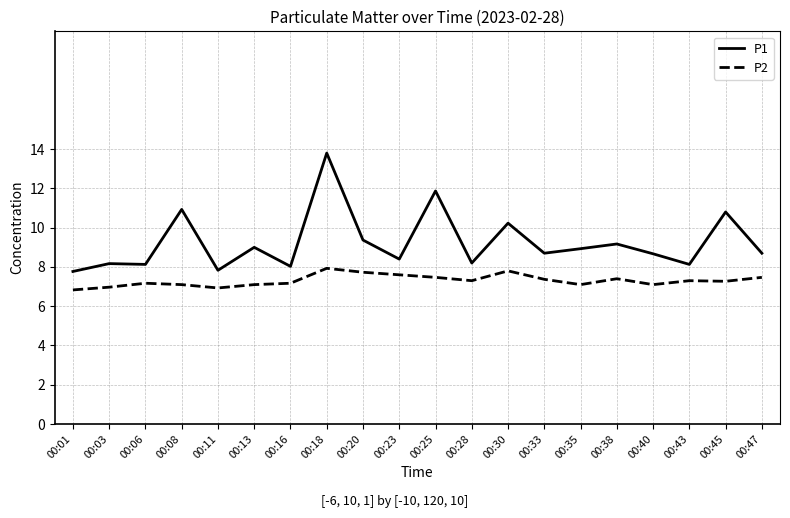

What is the difference between the second highest and minimum values in the P1 series?

4.1